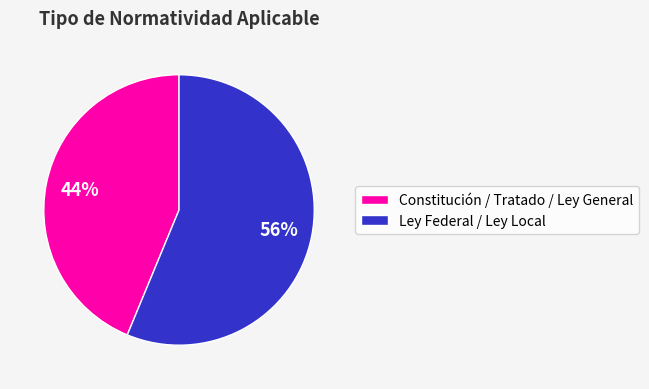

Does any single category account for the majority?

Yes